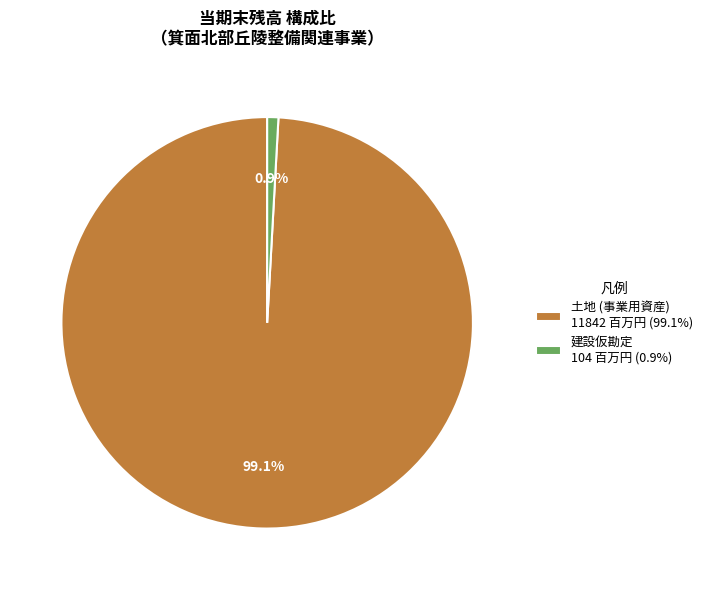

Which category accounts for the majority?

土地 (事業用資産)